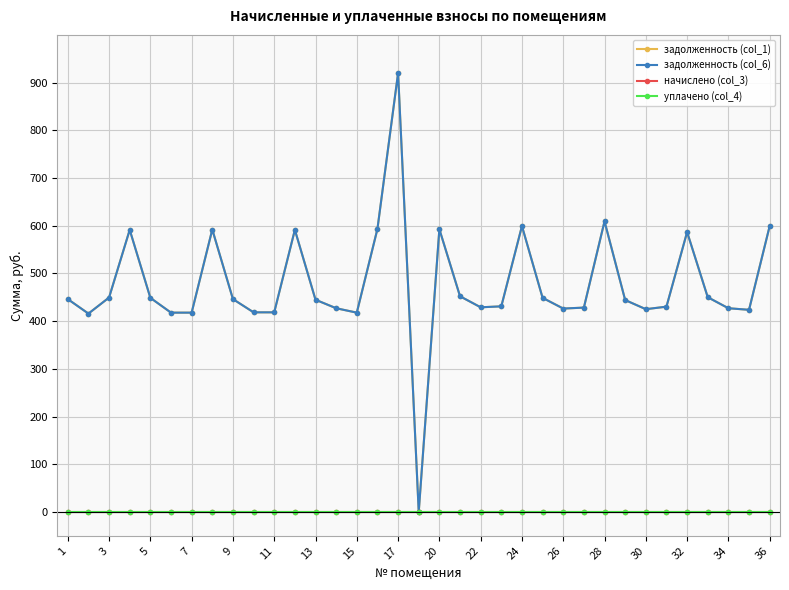

How many lines are shown in the chart?

4